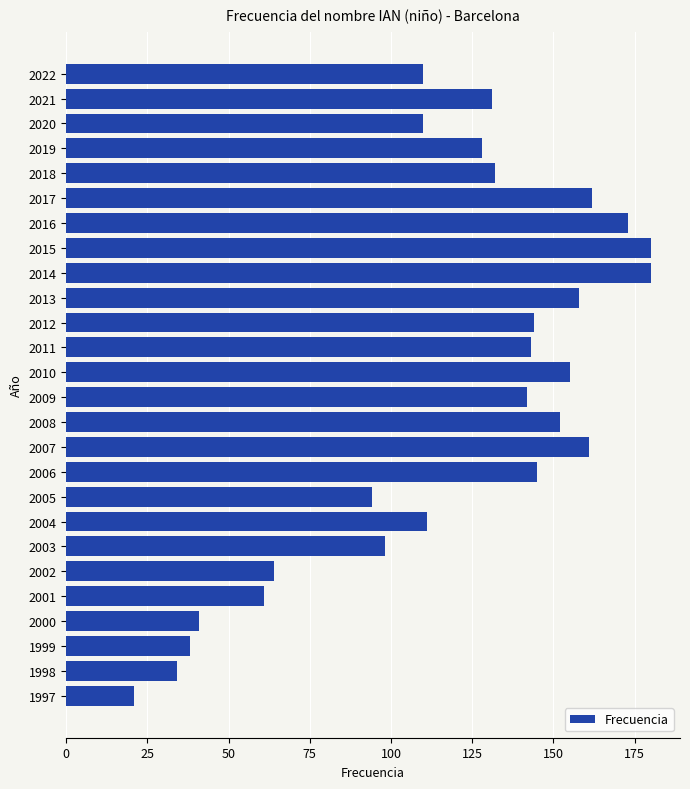

Reading bottom to top, extract all data points from this chart.

21	34	38	41	61	64	98	111	94	145	161	152	142	155	143	144	158	180	180	173	162	132	128	110	131	110